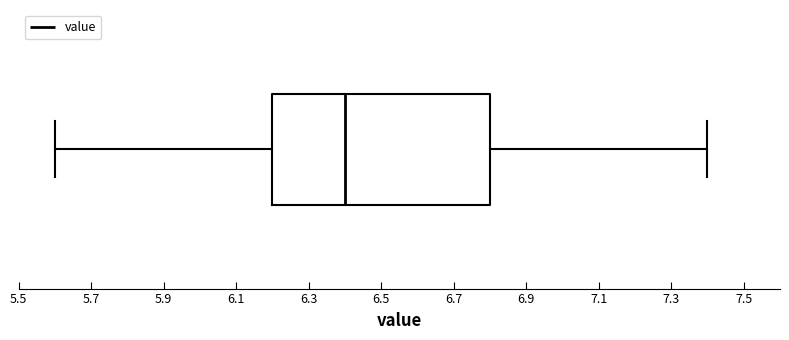

Read this box plot against the x-axis: the position of the median line, the range covered by the box, and the ends of both whiskers. The values are not printed on the chart, so give them approximately, as read against the axis.

median 6.4, box 6.2 to 6.8, whiskers 5.6 to 7.4